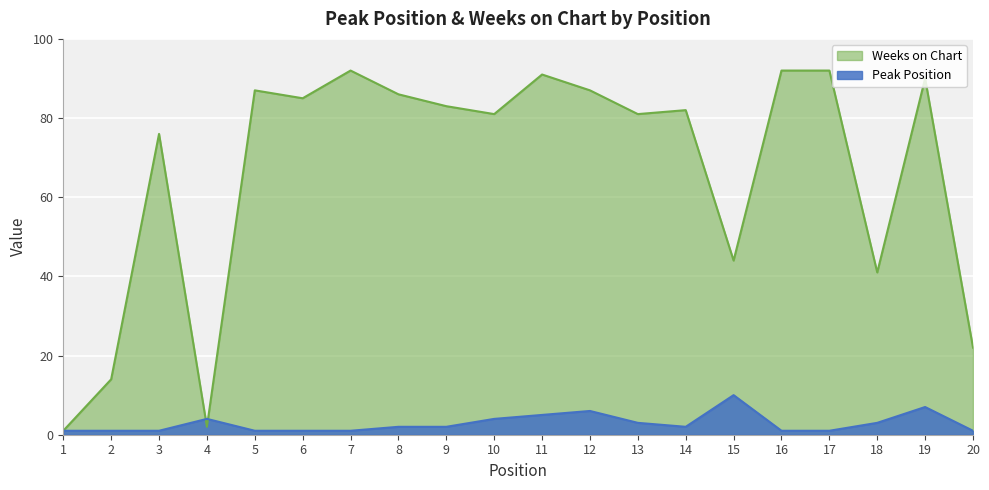

What is the difference between the maximum and second lowest values in the Peak Position series?

9